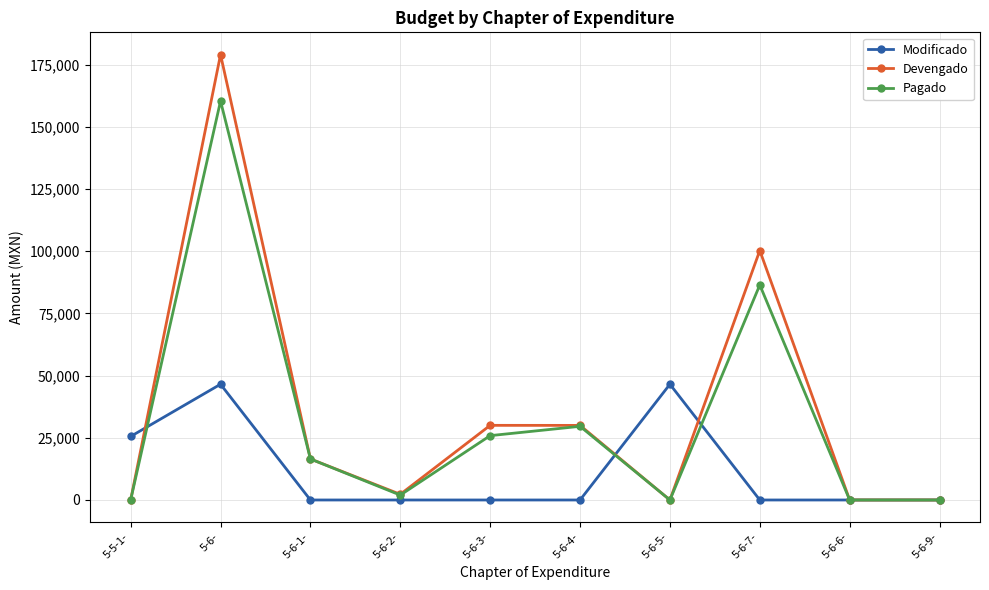

How many values in the Modificado series exceed 0?

3